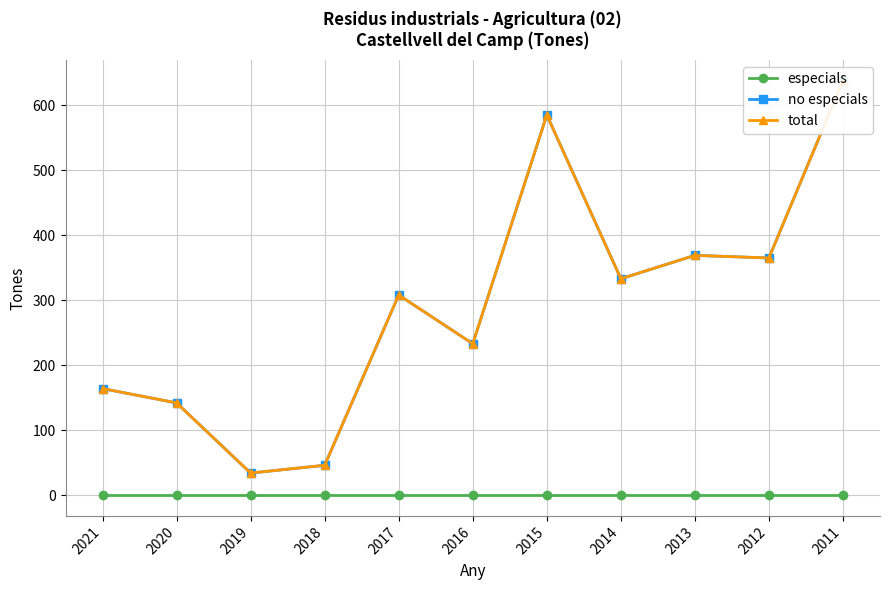

True or false: especials and no especials cross at least once.

False